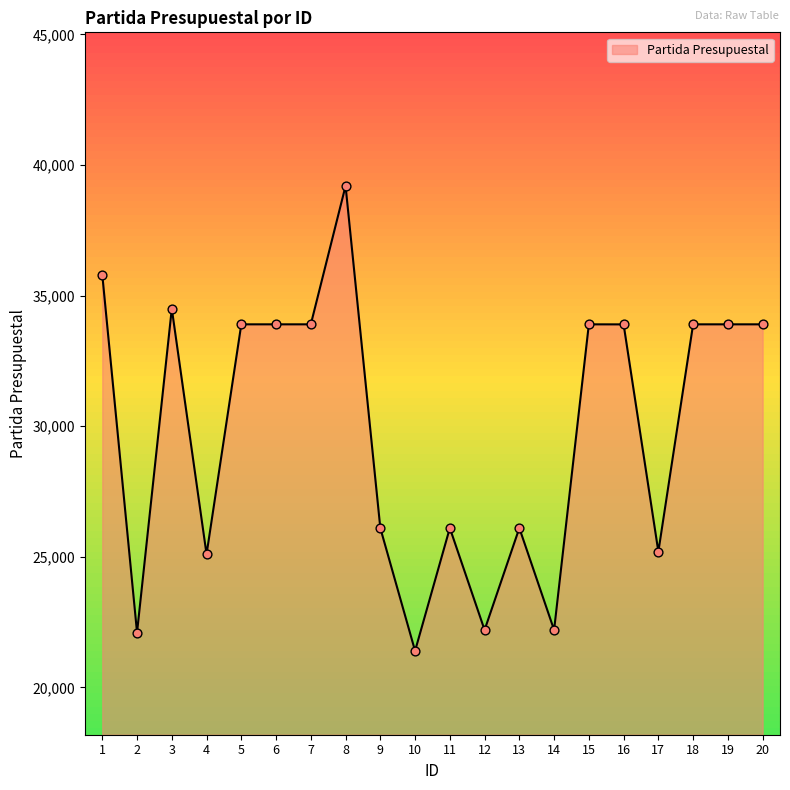

What is the change in value from 1 to 6?

-1898